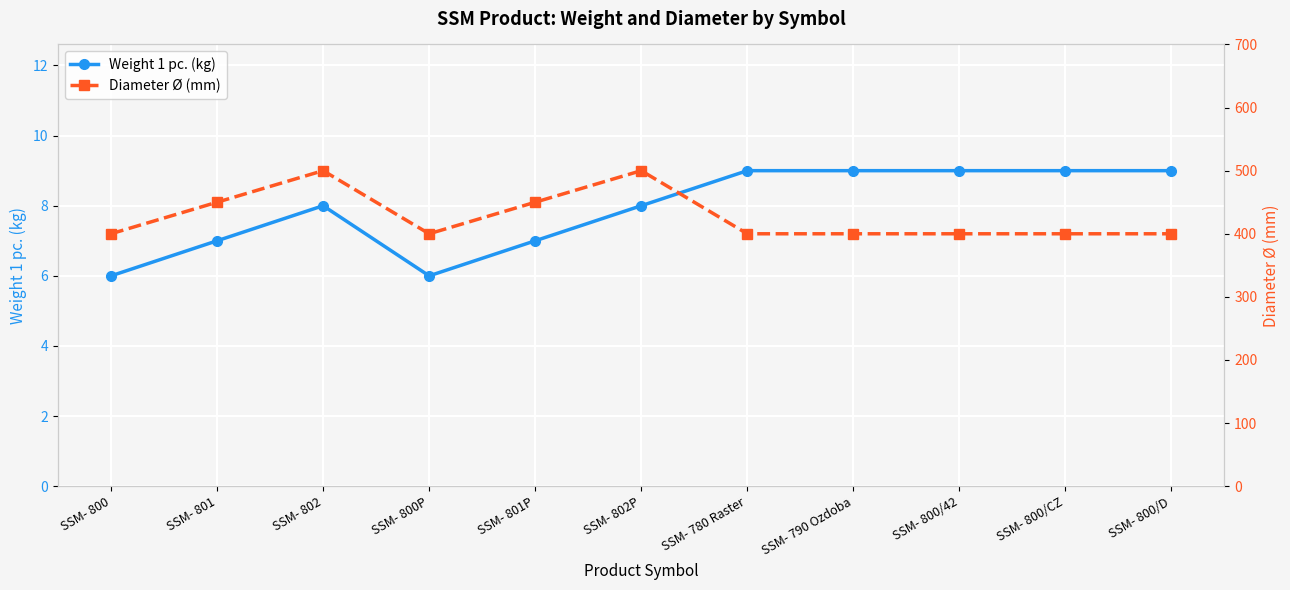

True or false: Diameter Ø (mm) has more than 2 points higher than both neighbors.

False